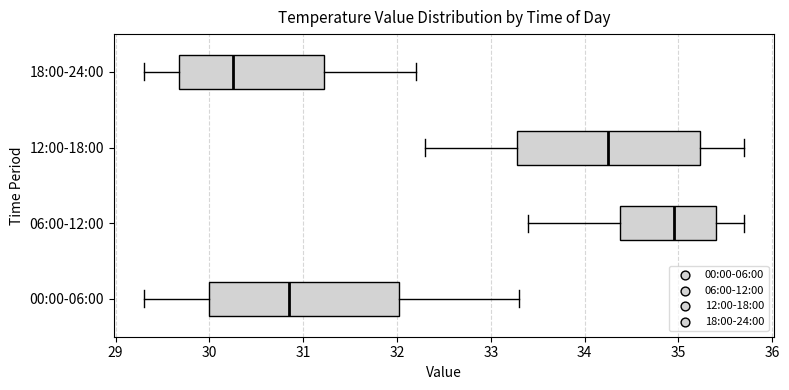

Reading bottom to top, transcribe this box plot: for each box, give where its median line is, the range the box spans, and where its two whiskers end, as read against the x-axis. The values are not printed on the chart, so give them approximately, as read against the axis.

00:00-06:00: median 30.9, box 30.0 to 32.0, whiskers 29.3 to 33.3
06:00-12:00: median 35.0, box 34.4 to 35.4, whiskers 33.4 to 35.7
12:00-18:00: median 34.3, box 33.3 to 35.2, whiskers 32.3 to 35.7
18:00-24:00: median 30.3, box 29.7 to 31.2, whiskers 29.3 to 32.2